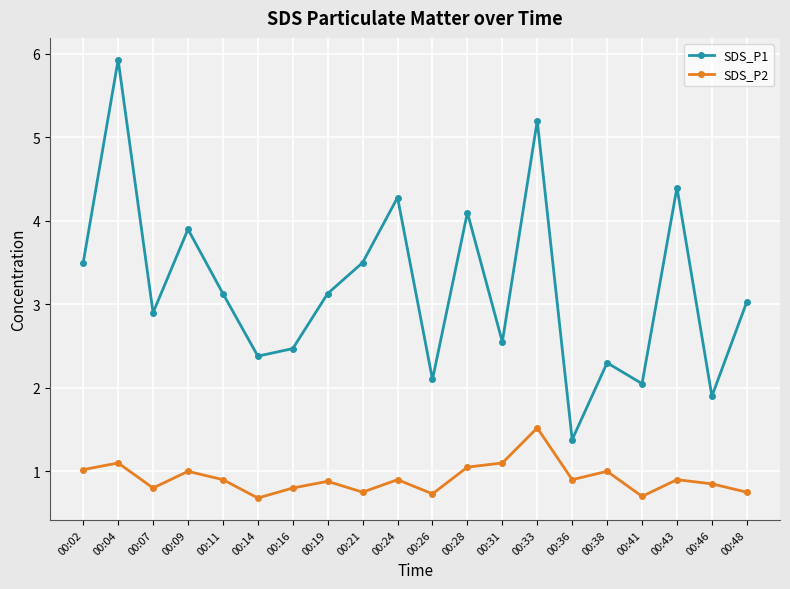

What is the value of the SDS_P2 point at the 3rd from the left?

0.8